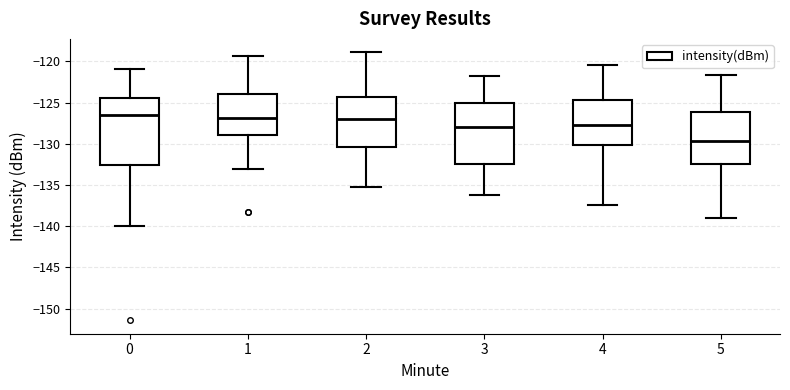

Where does the median line of the box at x = 5 sit on the y-axis? The values are not printed on the chart, so give them approximately, as read against the axis.

-129.5